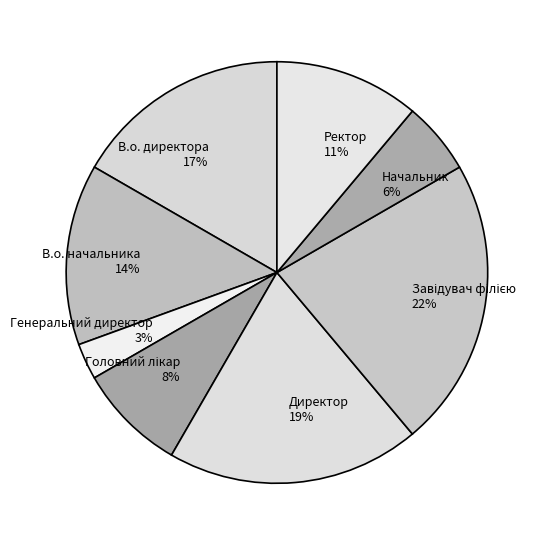

True or false: В.о. директора accounts for 30% of the total.

False